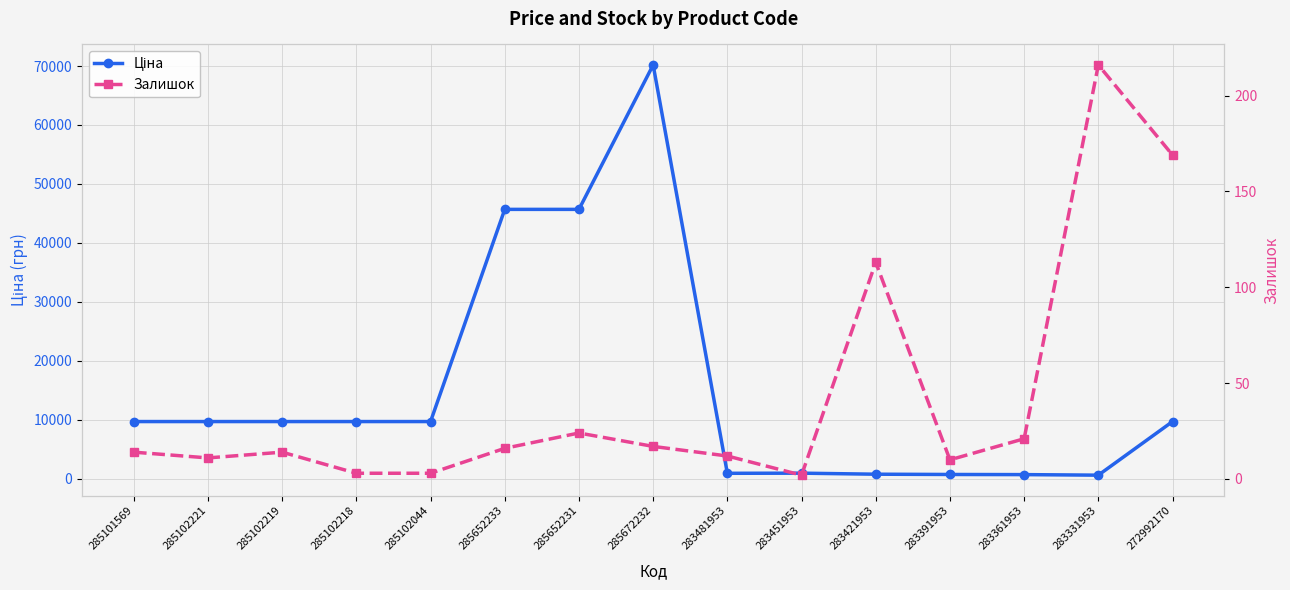

True or false: Ціна and Залишок cross at least once.

False